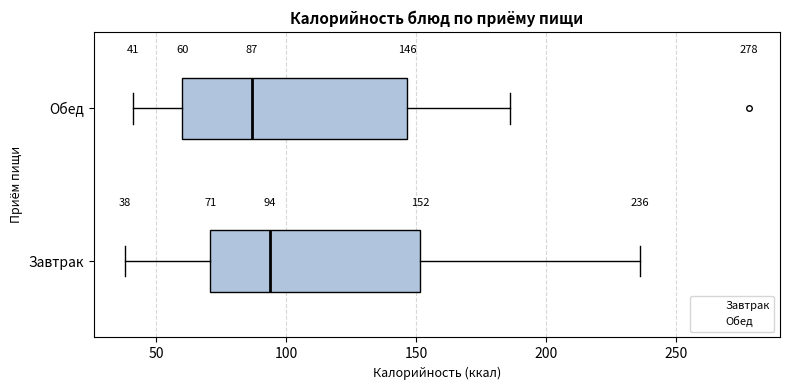

Which box has the furthest to the left median line?

Обед